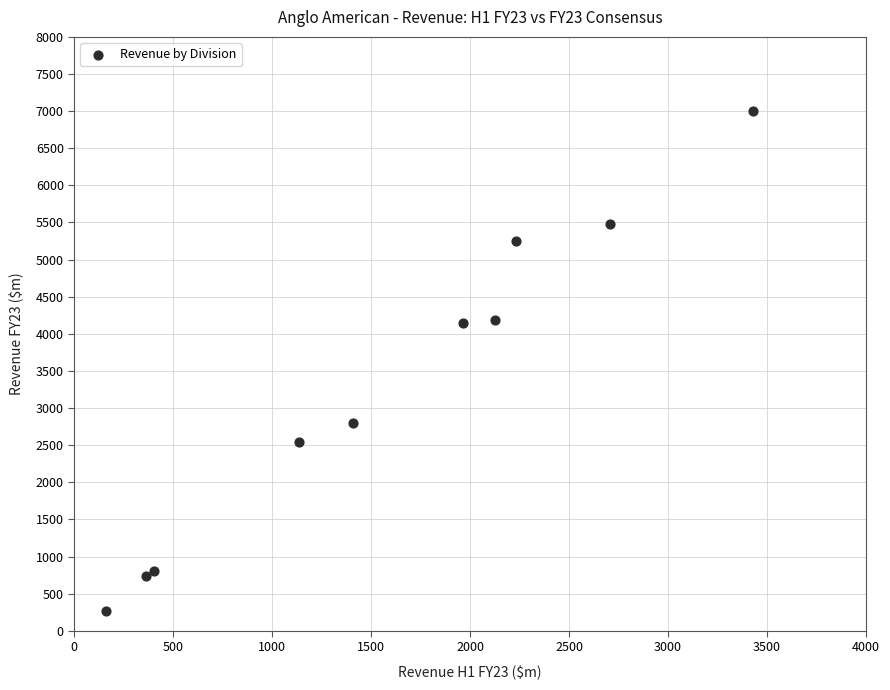

What is the range of X values (max minus min)?

3268.0